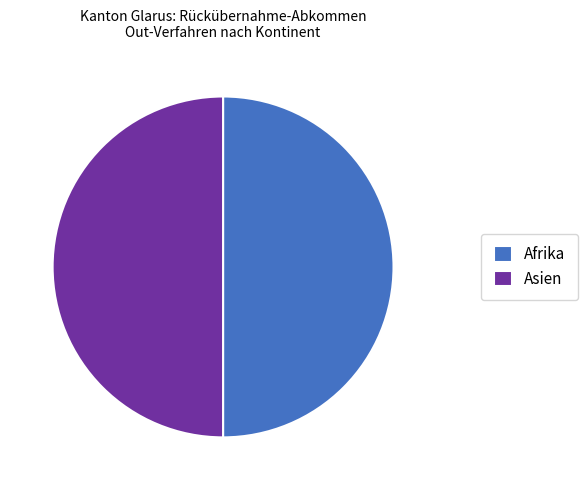

Is the sum of Asien and Afrika greater than half?

Yes